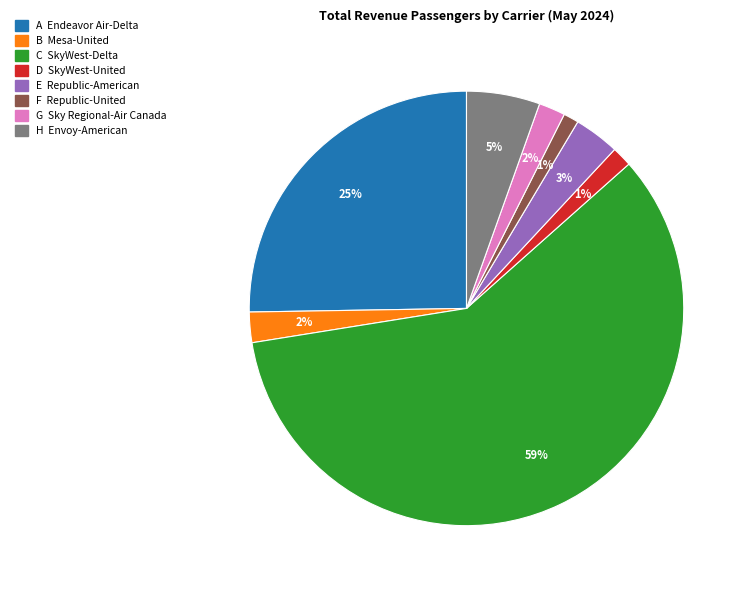

To the nearest percent, what is the average slice percentage?

12%